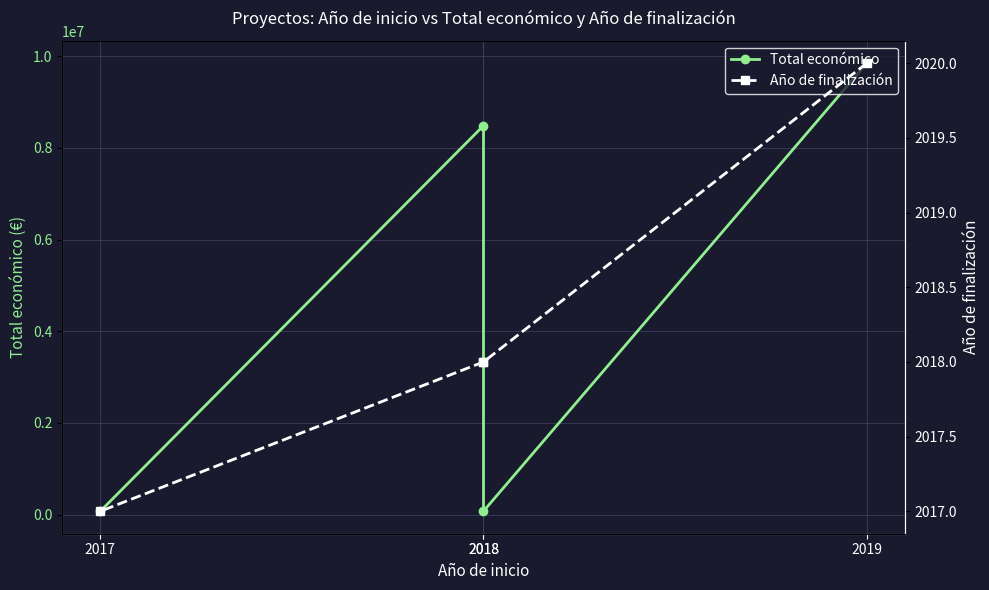

Where does the Año de finalización series first go above 2018?

2019